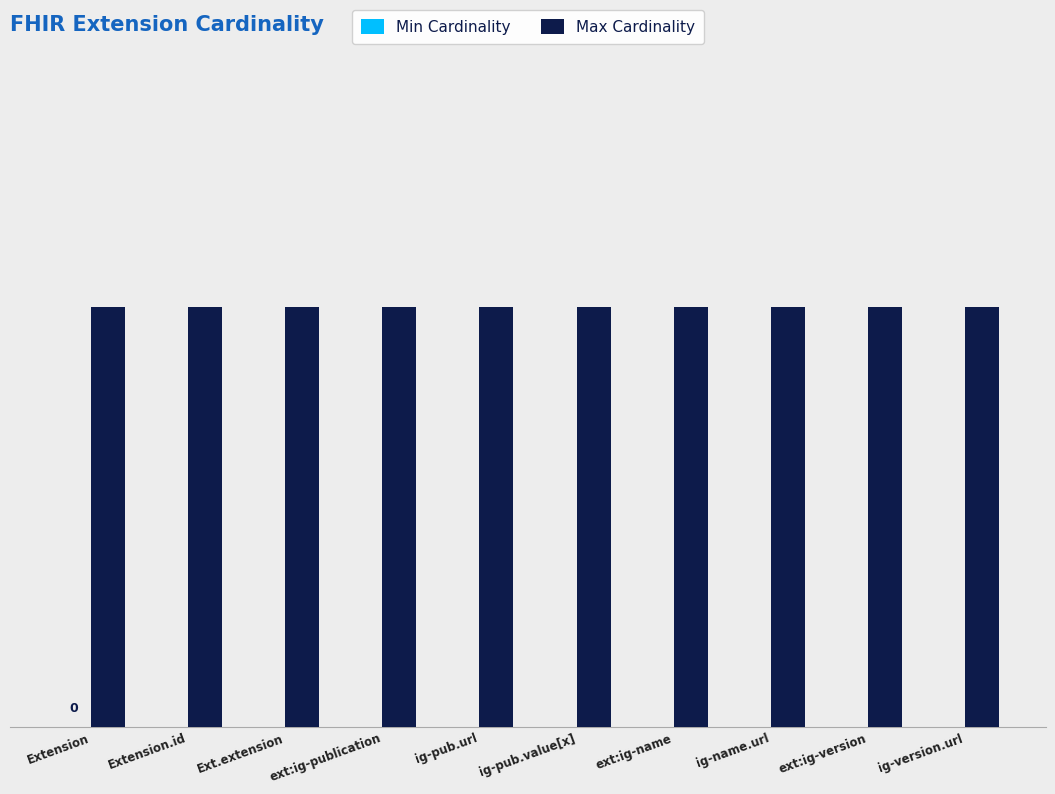

What are all the series names shown in the legend?

Min Cardinality, Max Cardinality